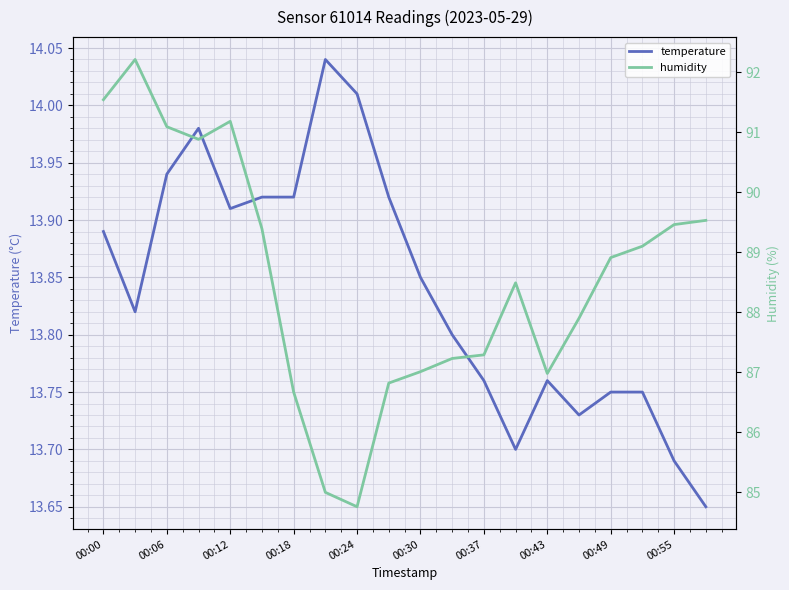

In humidity, how many points are higher than both neighbors (excluding endpoints)?

3